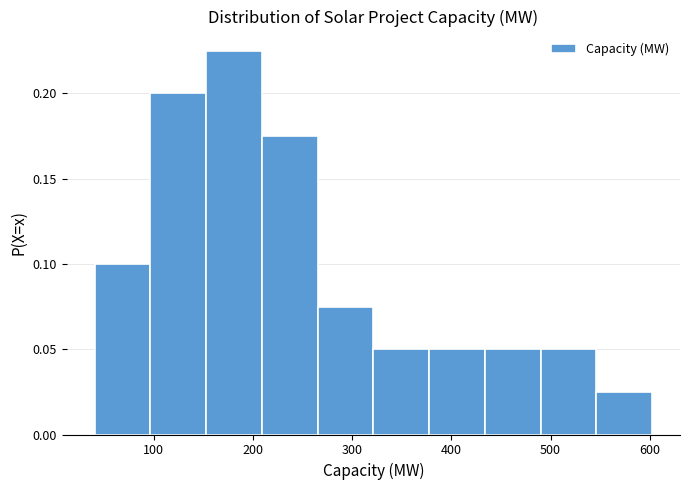

Reading left to right, list every bar in this chart as the range it spans on the x-axis followed by its height. Neither the bar edges nor the heights are printed on the chart, so give them approximately, as read against the axes.

40 to 100: 0.100
100 to 150: 0.200
150 to 210: 0.225
210 to 270: 0.175
270 to 320: 0.075
320 to 380: 0.050
380 to 430: 0.050
430 to 490: 0.050
490 to 550: 0.050
550 to 600: 0.025